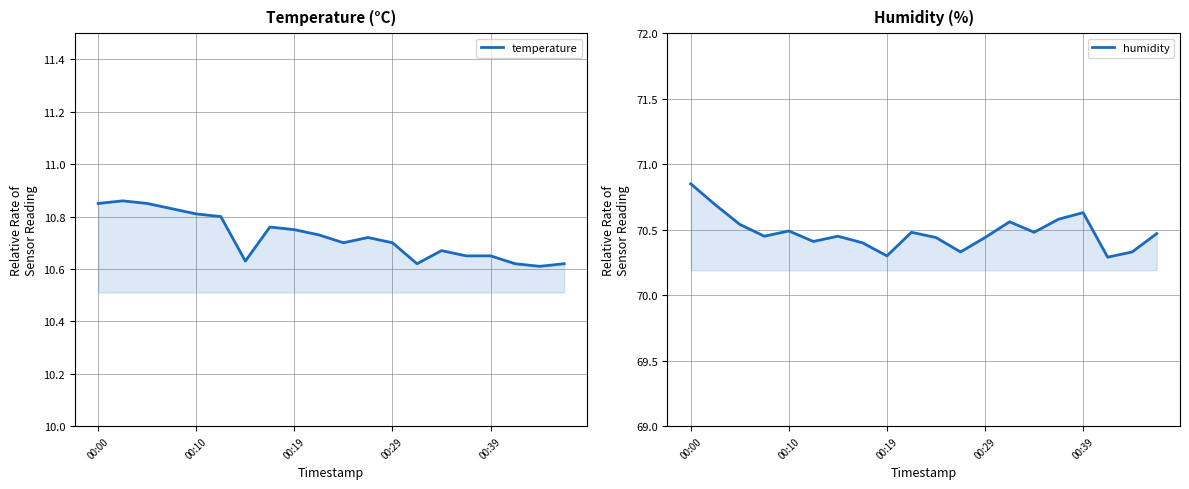

What is the smallest value displayed?

10.6